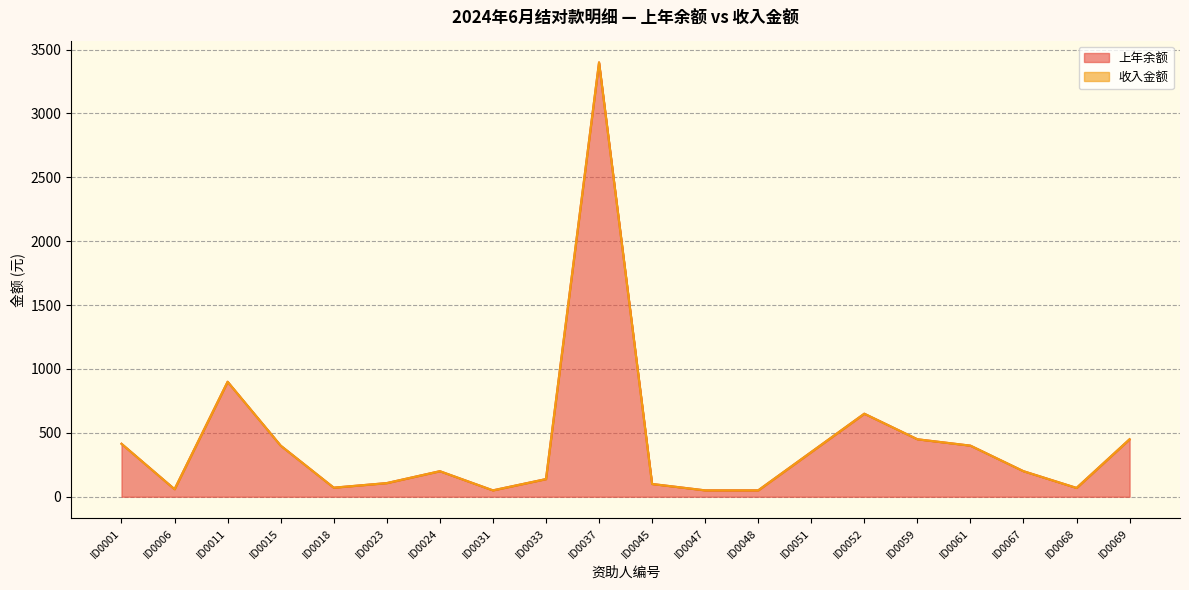

Which category has the highest value across all series?

ID0037